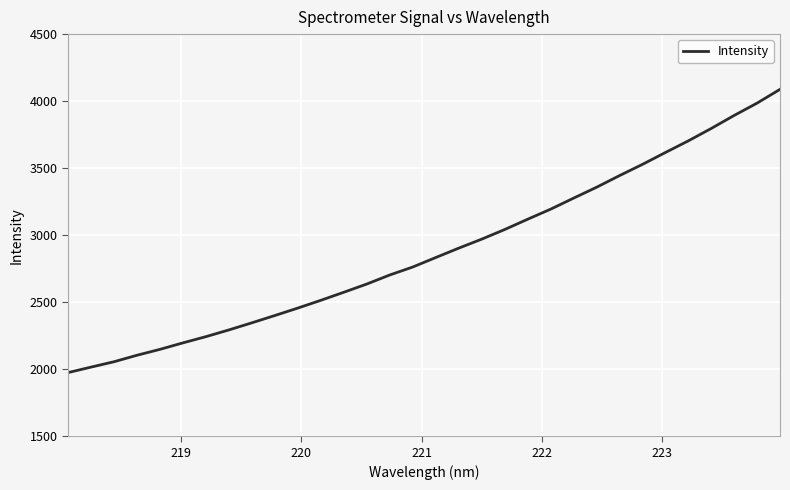

What is the greatest value displayed?

4088.0